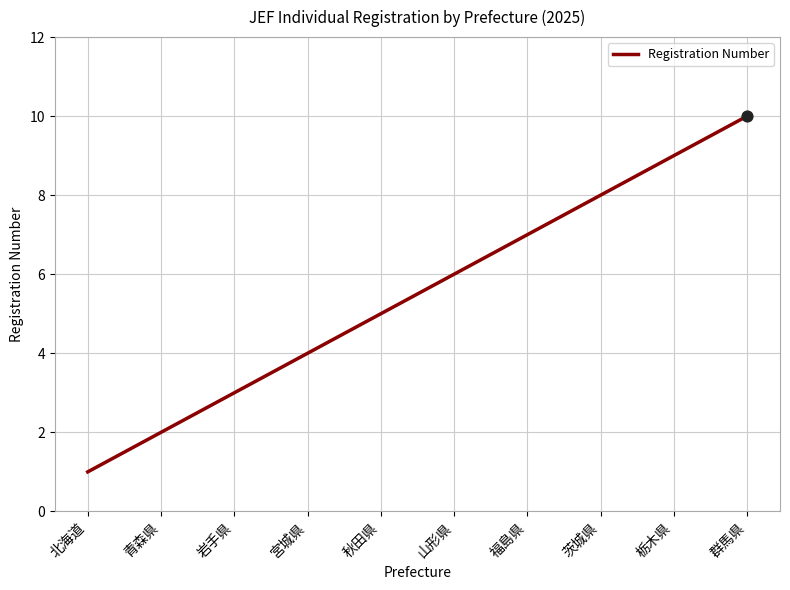

What is the ratio of the value at 岩手県 to the value at 栃木県?

0.3